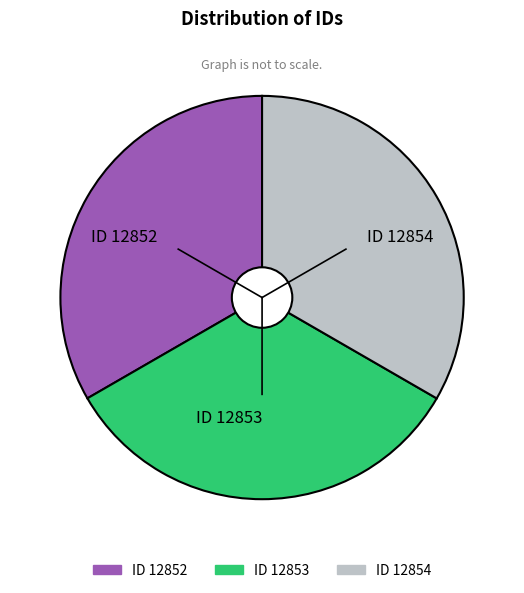

Count the number of slices in the pie.

3